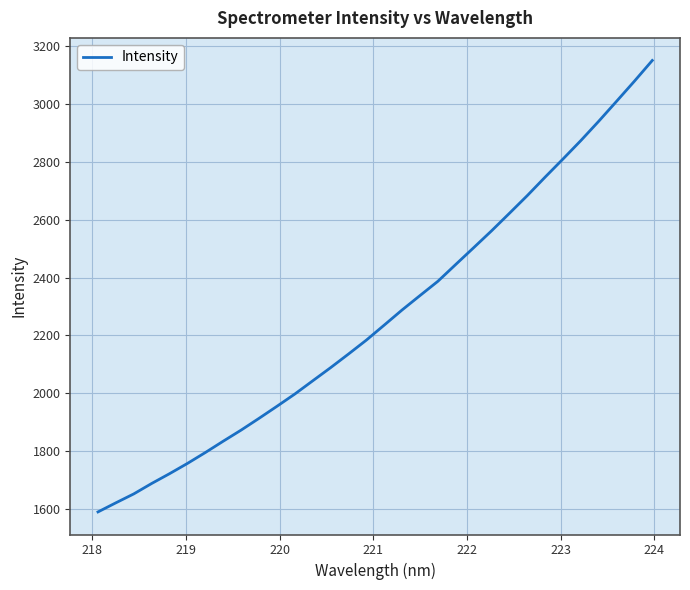

What is the difference between the maximum and minimum values?

1562.0